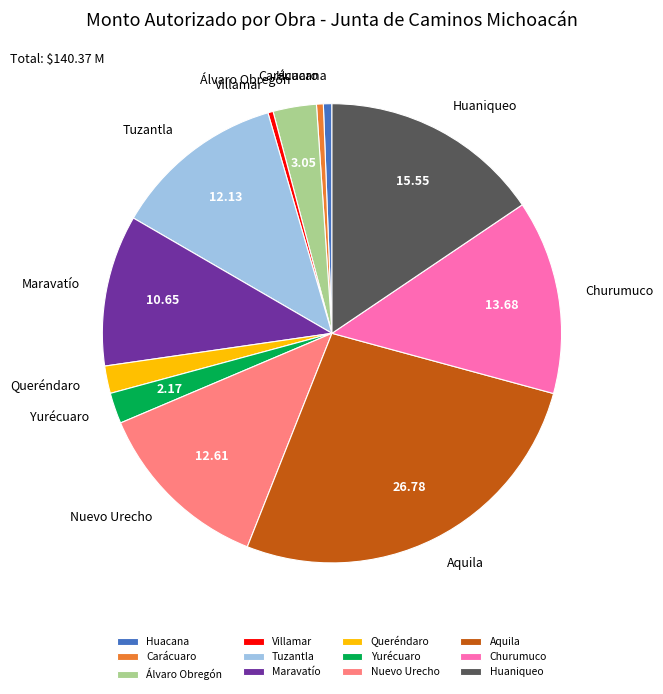

Which category has the biggest portion of the pie?

Aquila